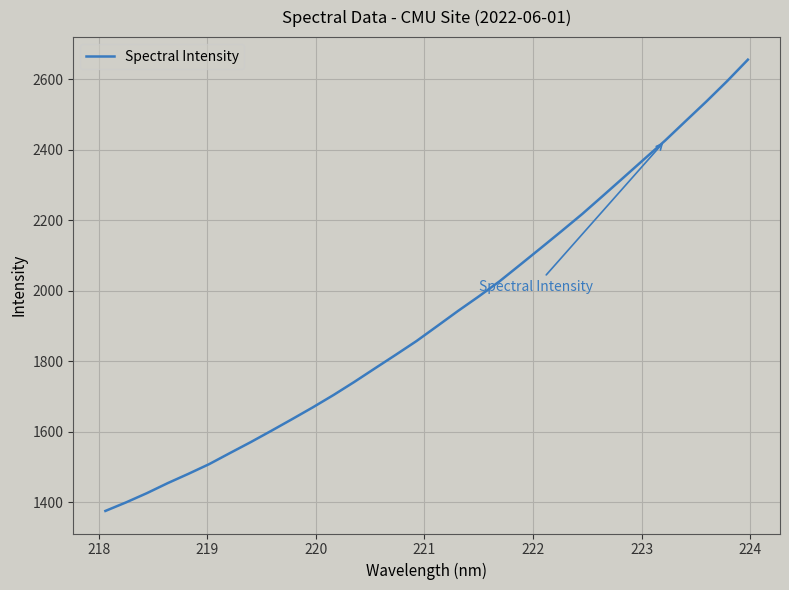

What is the sum of all values?

61658.7